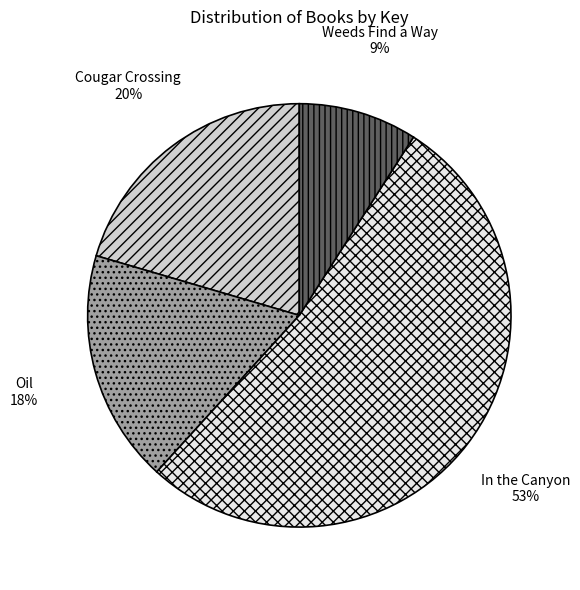

How many slices are in this pie chart?

4